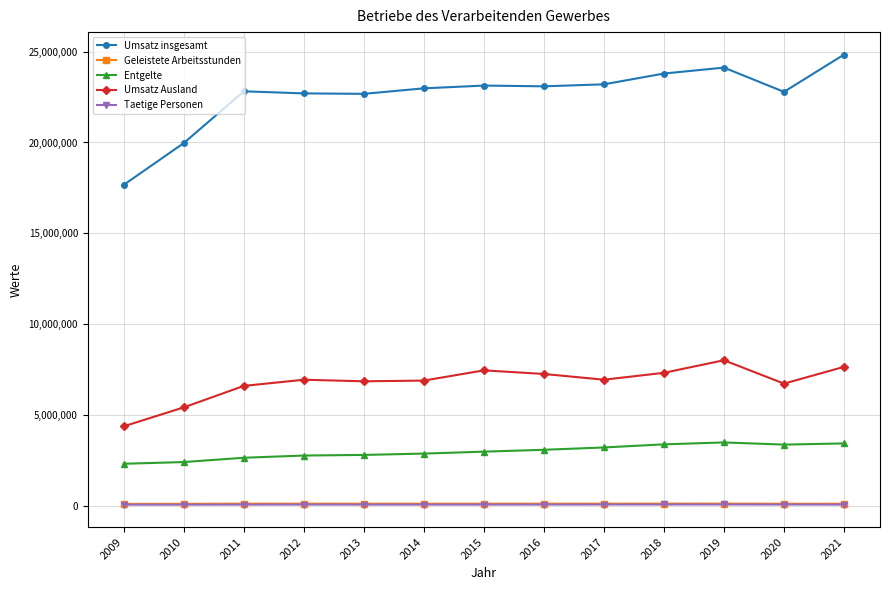

What is the greatest value displayed?

24834171